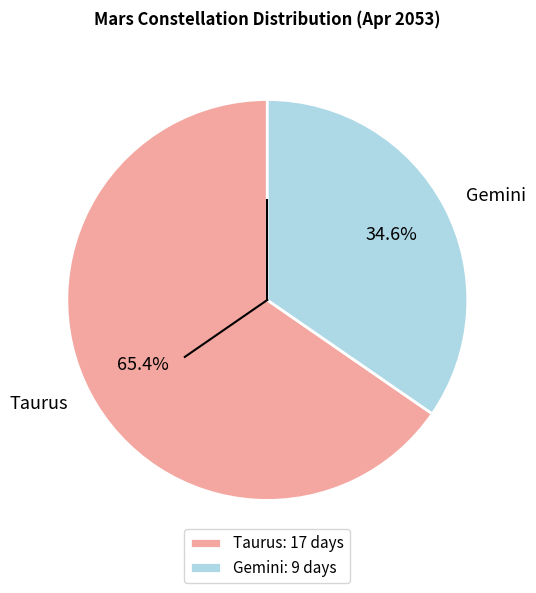

Is it true that Taurus is 74% of the pie?

False